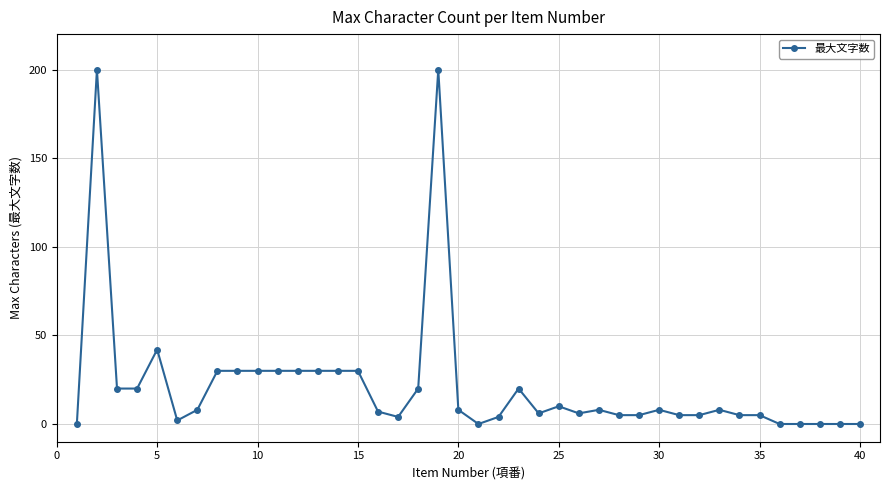

What is the maximum value shown in the chart?

200